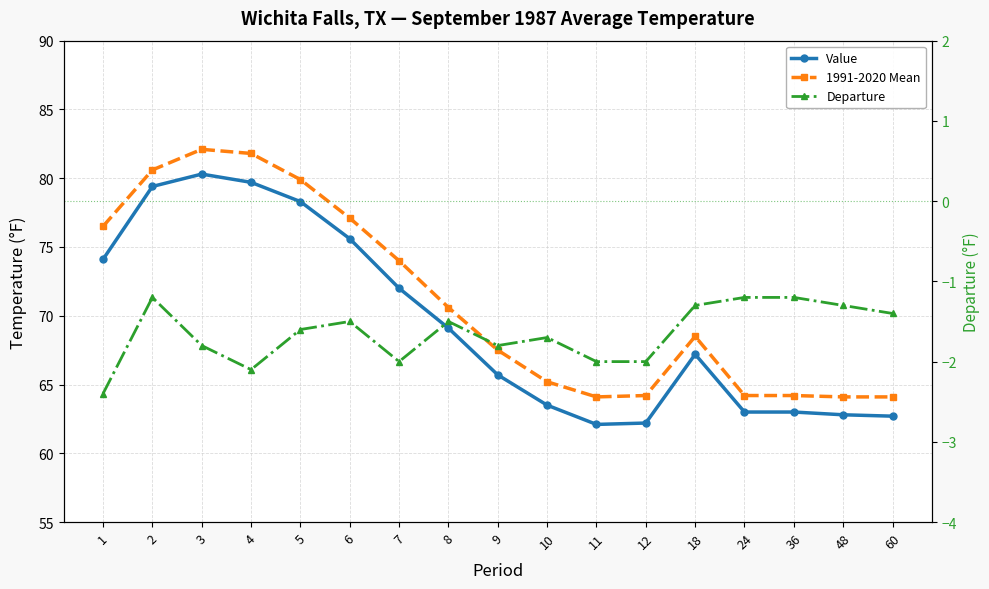

Rank the series at 48 from lowest to highest value.

Departure, Value, 1991-2020 Mean